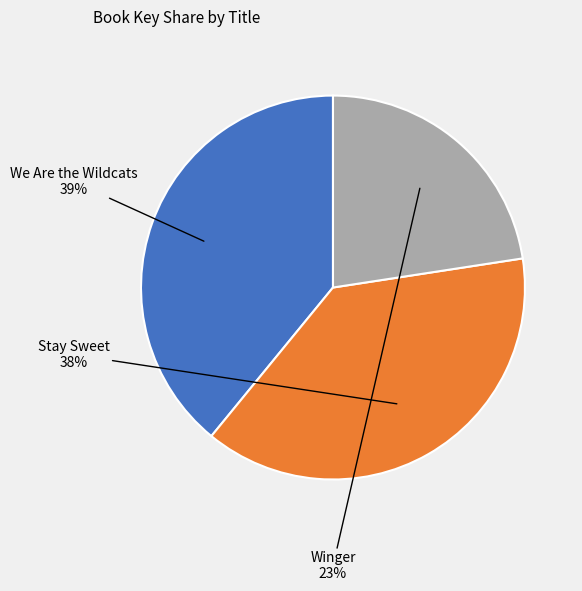

Combined, do Stay Sweet and We Are the Wildcats account for over 50%?

Yes